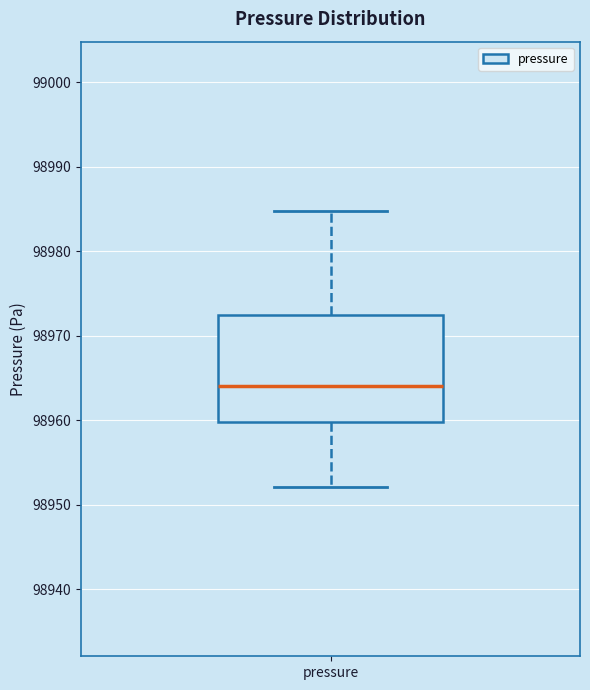

Read this box plot against the y-axis: the position of the median line, the range covered by the box, and the ends of both whiskers. The values are not printed on the chart, so give them approximately, as read against the axis.

median 98964, box 98960 to 98972, whiskers 98952 to 98985